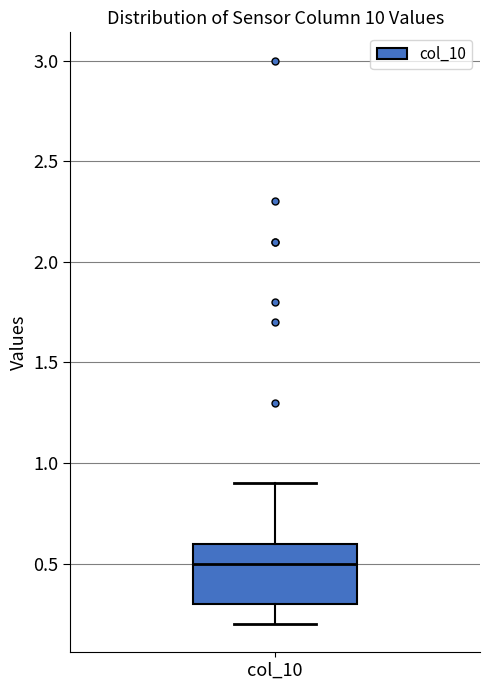

Where is the upper edge of the box for col_10 on the y-axis? The values are not printed on the chart, so give them approximately, as read against the axis.

0.6